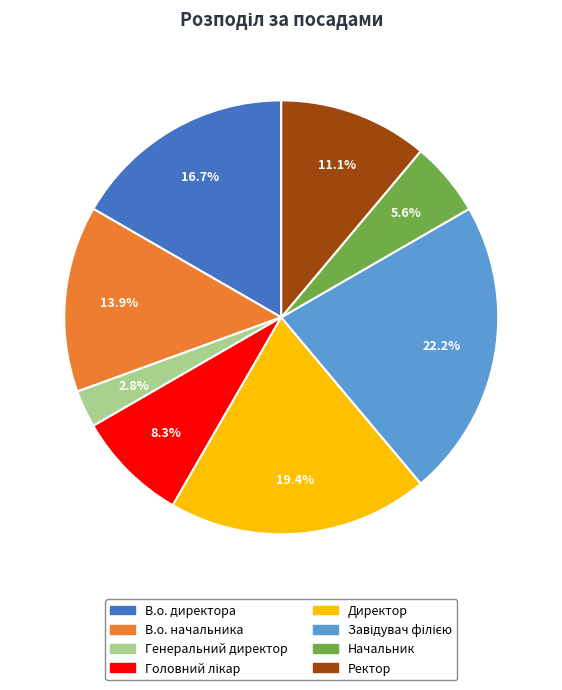

Does any single category account for the majority?

No